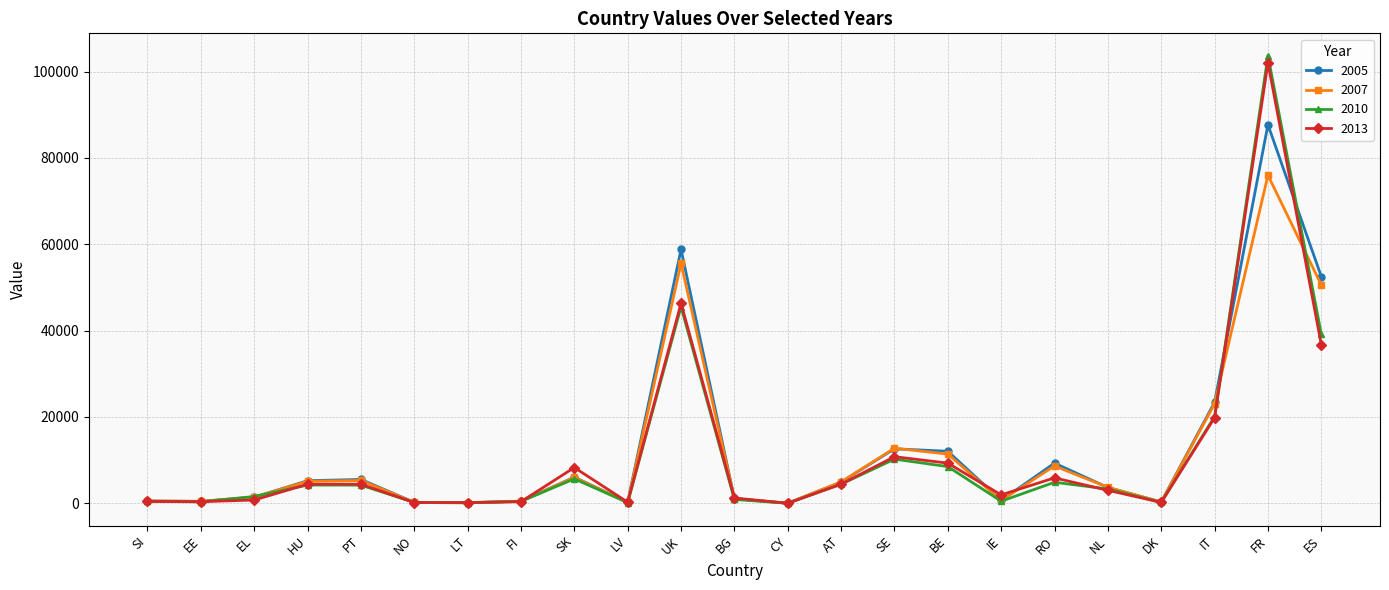

What is the maximum value shown in the chart?

103658